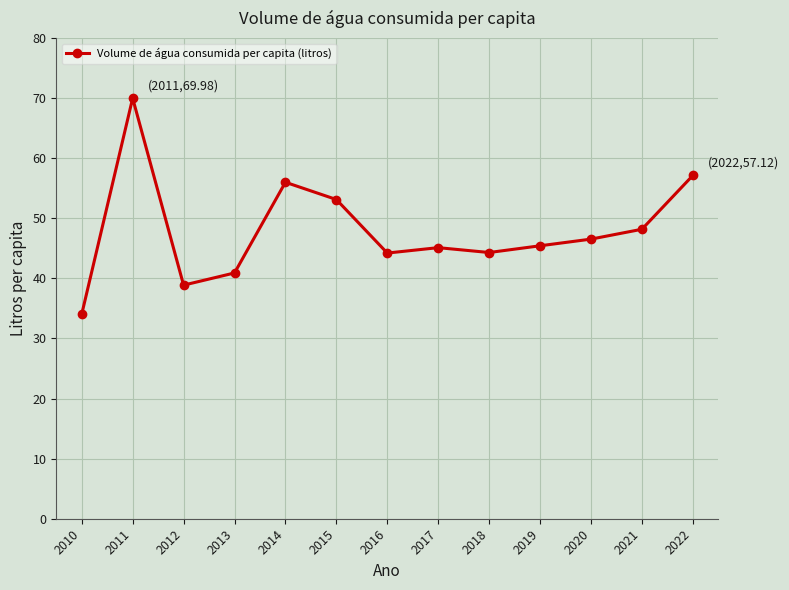

Where is the data nearest to the value 52?

2015